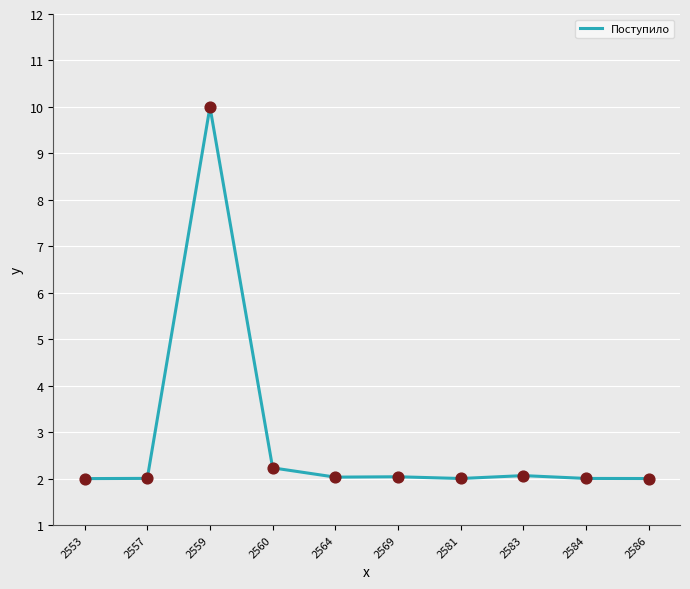

What is the ratio of the value at 2584 to the value at 2583?

1.0